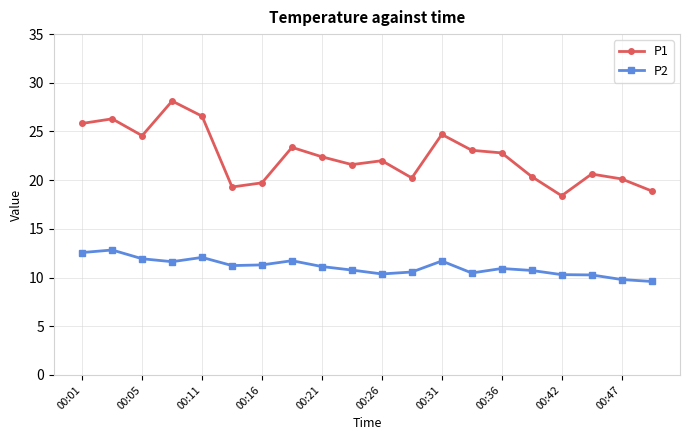

What are all the series names shown in the legend?

P1, P2